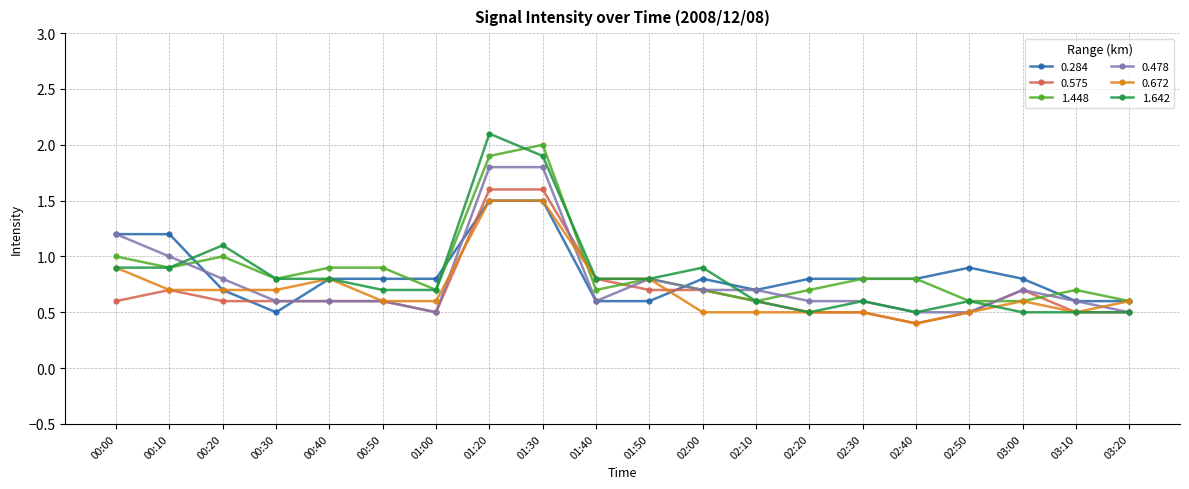

What is the label of the 16th point from the left?

02:40